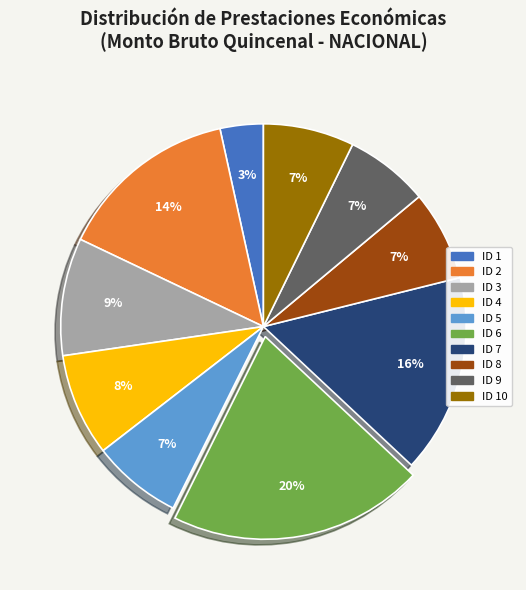

Which has a higher value, ID 6 or ID 3?

ID 6